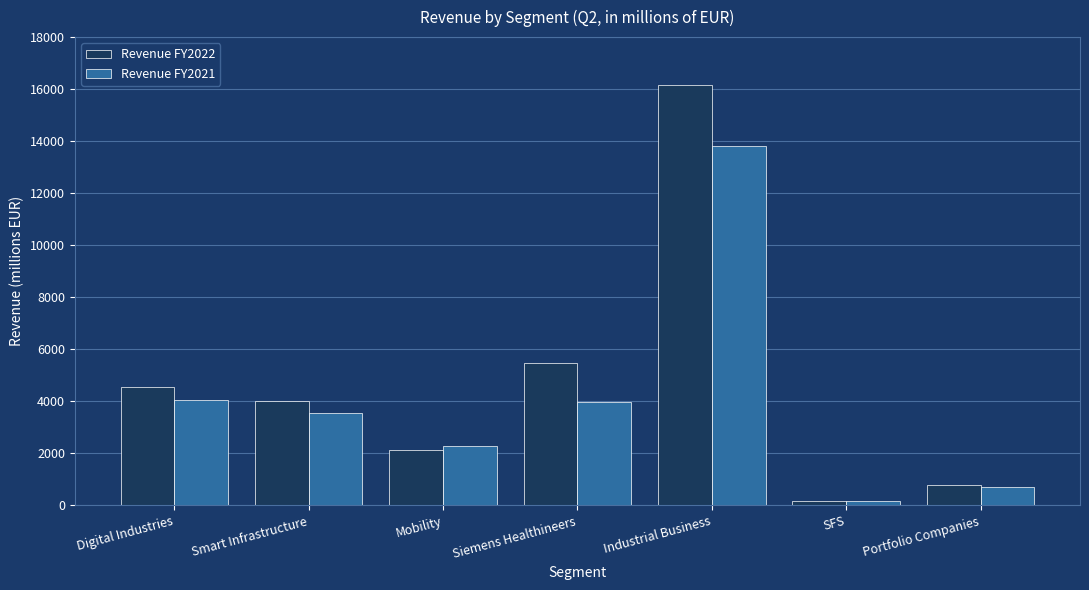

At which category does the chart reach its minimum across all series?

SFS